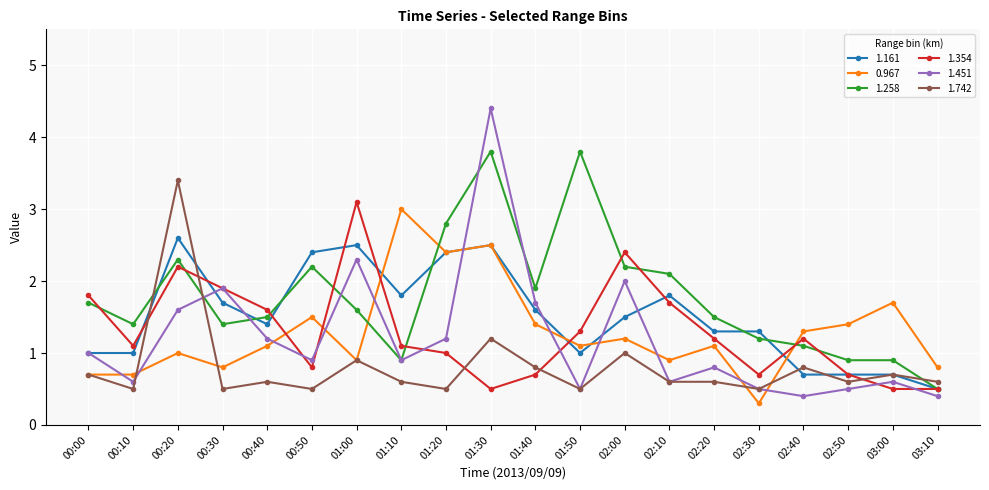

What is the approximate value of 1.451 at 00:50?

0.9